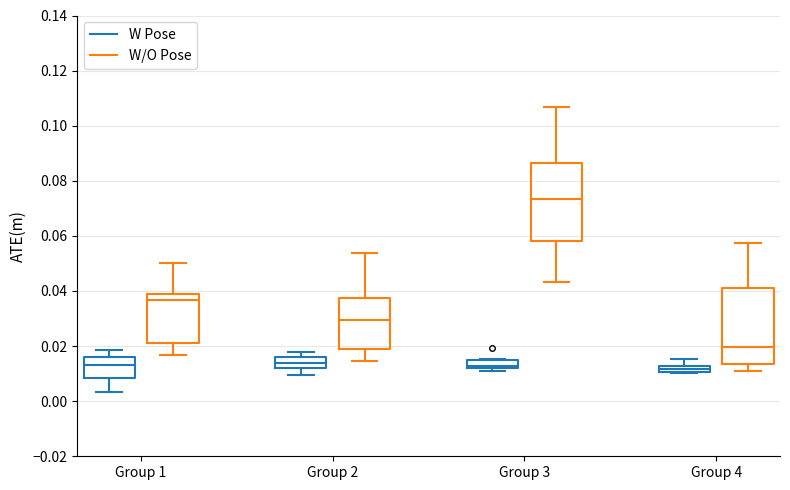

Where does the median line of the box for Group 1 (W Pose) sit on the y-axis? The values are not printed on the chart, so give them approximately, as read against the axis.

0.014